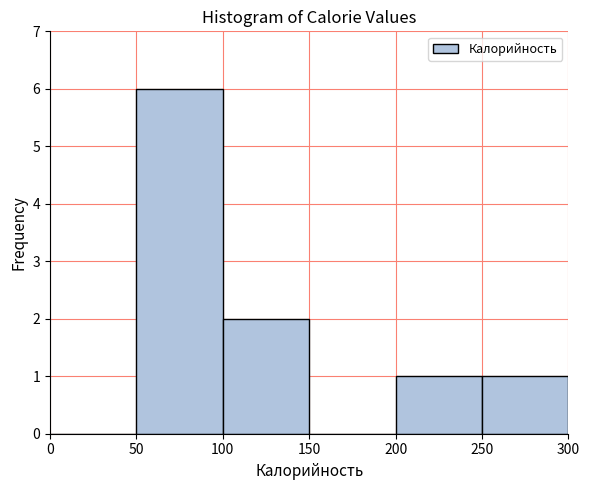

What is the height of the bar covering 200 to 250 on the x-axis? The values are not printed on the chart, so give them approximately, as read against the axis.

1